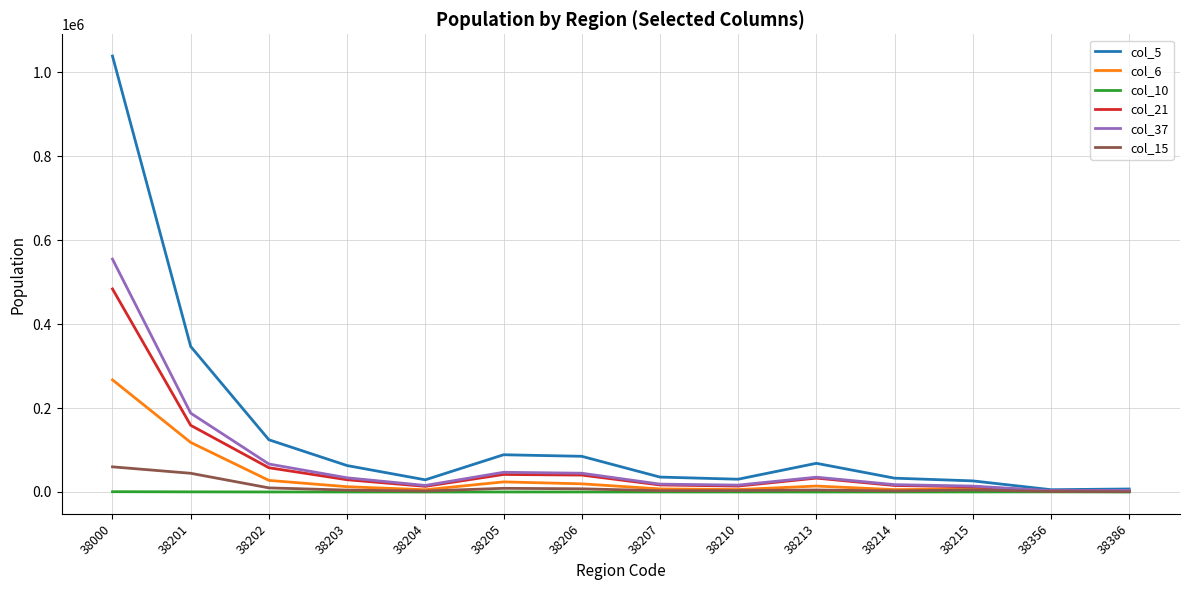

Which series has the widest spread of values?

col_5